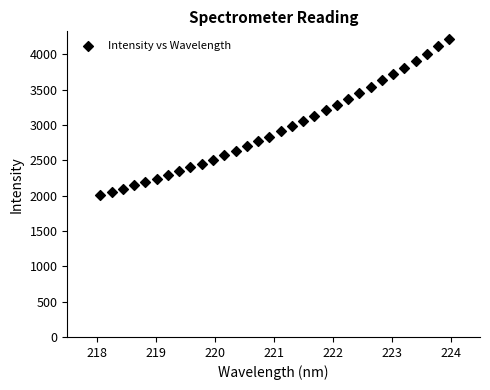

What is the range of X values (max minus min)?

5.9